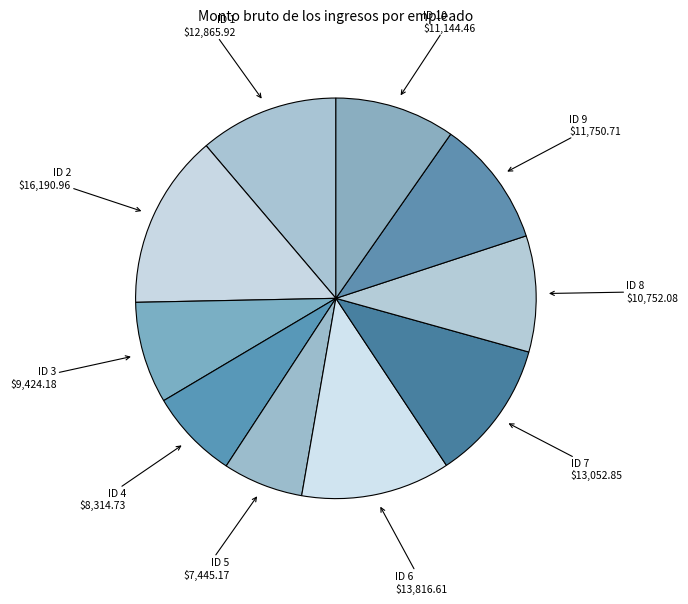

How many slices are in this pie chart?

10